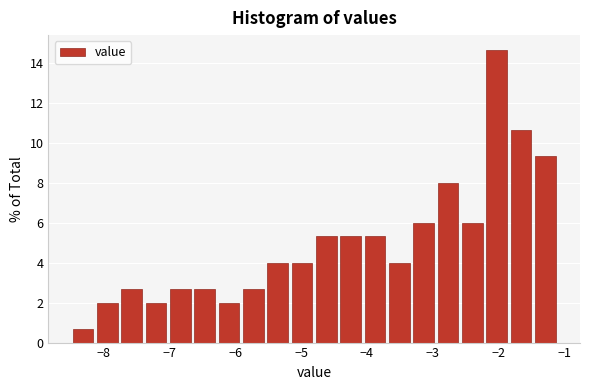

Around what value on the x-axis is the tallest bar? Give the approximate position of its centre, as read against the axis.

-2.0